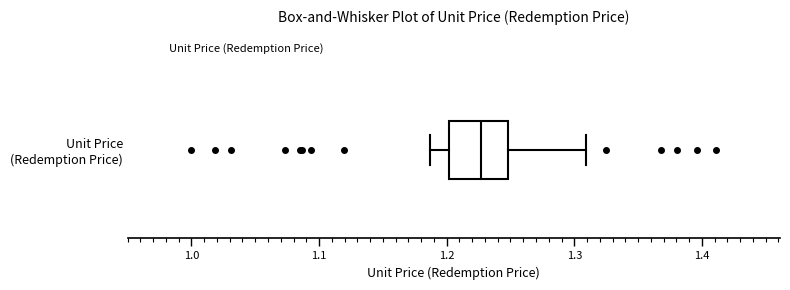

Where is the left edge of the box for Unit Price (Redemption Price) on the x-axis? The values are not printed on the chart, so give them approximately, as read against the axis.

1.20